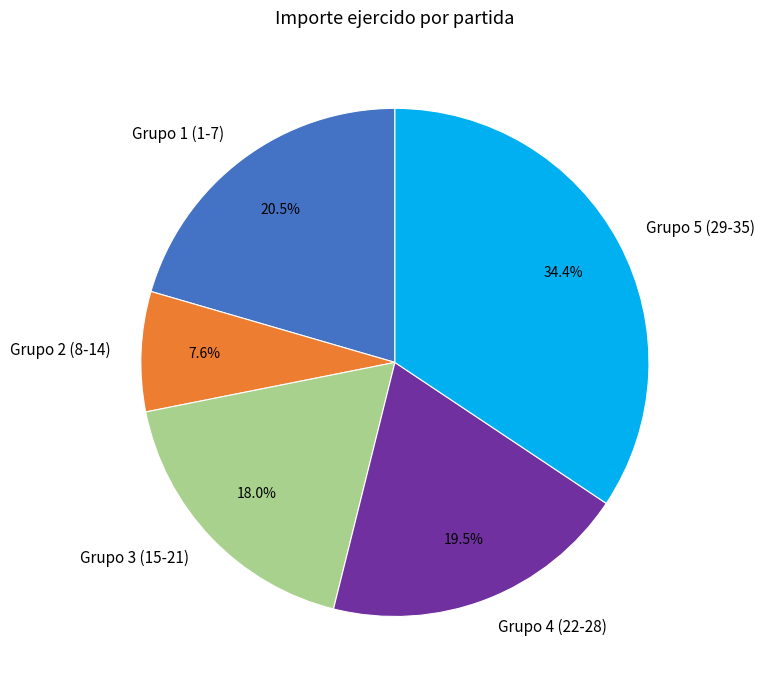

Which slice is the smallest?

Grupo 2 (8-14)